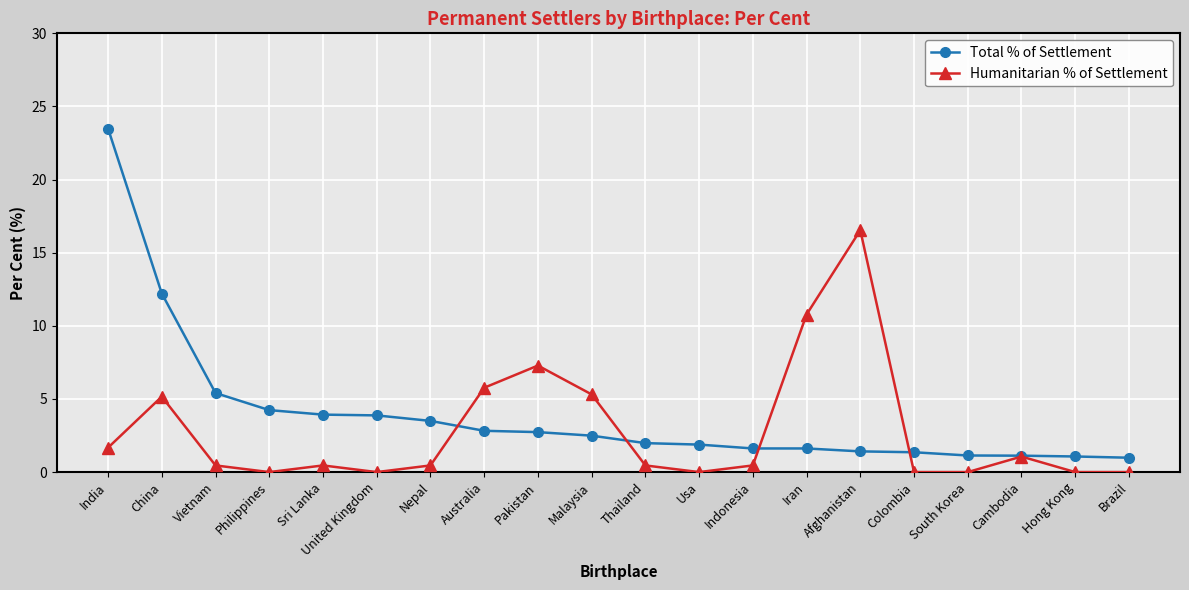

How many lines are shown in the chart?

2